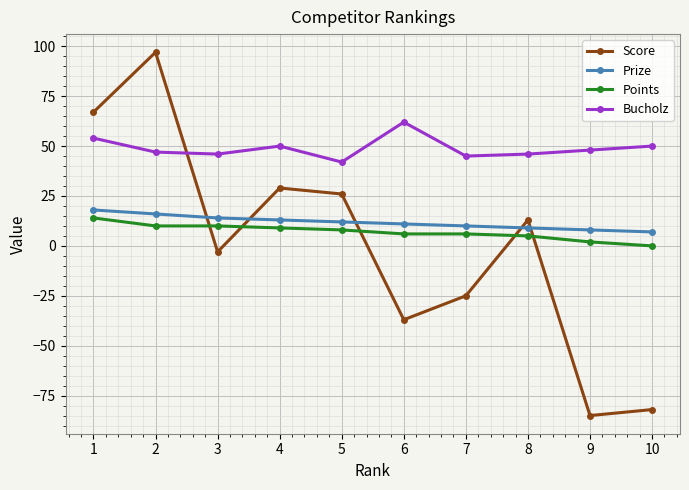

What is the total value across all series at 7?

36